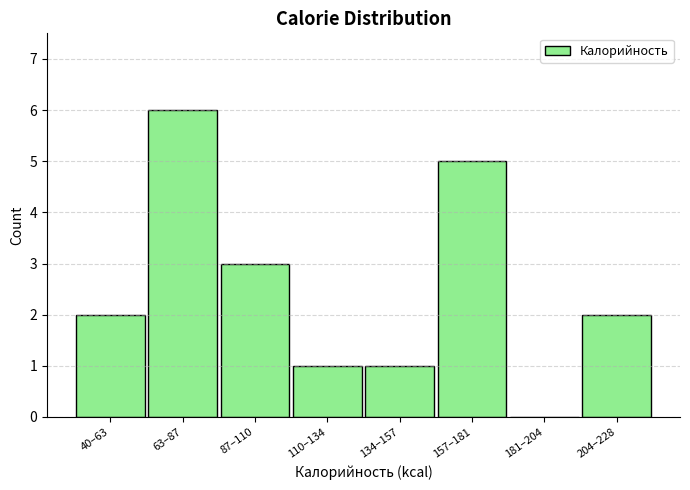

Reading left to right, transcribe all the data shown in this chart.

40–63=2	63–87=6	87–110=3	110–134=1	134–157=1	157–181=5	181–204=0	204–228=2